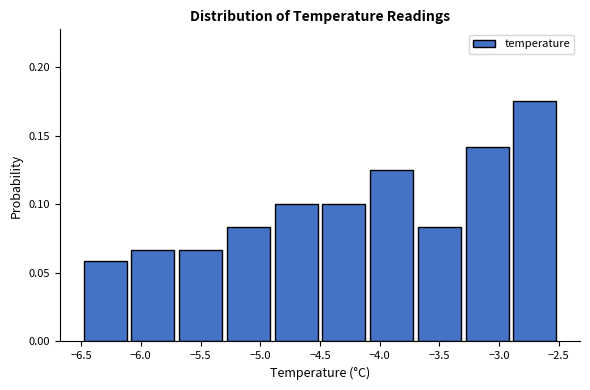

Reading left to right, transcribe this chart: for each bar, give the range it covers on the x-axis and its height. The values are not printed on the chart, so give them approximately, as read against the axis.

-6.5 to -6.1: 0.060
-6.1 to -5.7: 0.065
-5.7 to -5.3: 0.065
-5.3 to -4.9: 0.085
-4.9 to -4.5: 0.100
-4.5 to -4.1: 0.100
-4.1 to -3.7: 0.125
-3.7 to -3.3: 0.085
-3.3 to -2.9: 0.140
-2.9 to -2.5: 0.175